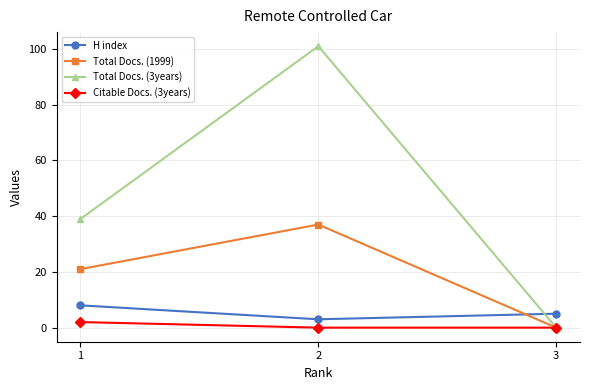

At which label does H index first exceed 5?

1